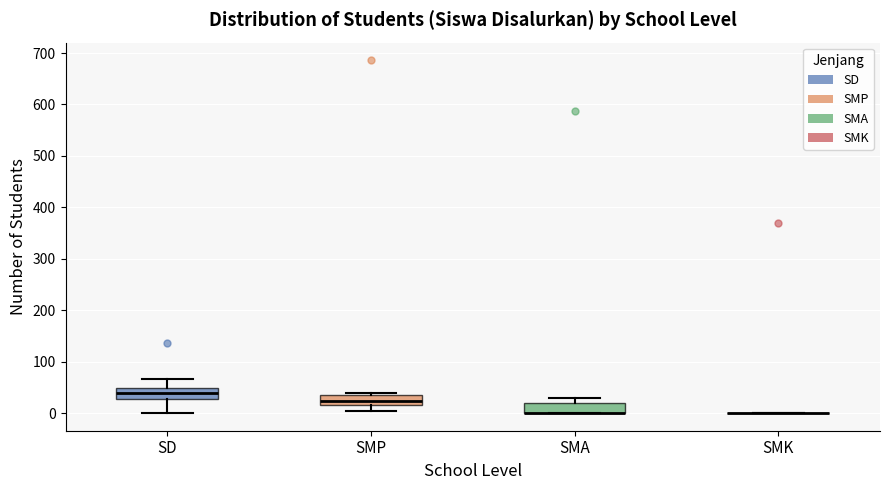

Reading left to right, read every box against the y-axis: the position of its median line, the range the box covers, and the ends of its whiskers. The values are not printed on the chart, so give them approximately, as read against the axis.

SD: median 40, box 30 to 50, whiskers 0 to 70
SMP: median 20 (just above the box's lower edge), box 20 to 40, whiskers 0 to 40 (just above the box's upper edge)
SMA: median 0 (drawn on the box's lower edge), box 0 to 20, whiskers 0 to 30
SMK: box collapsed to a line at 0, whiskers 0 to 0